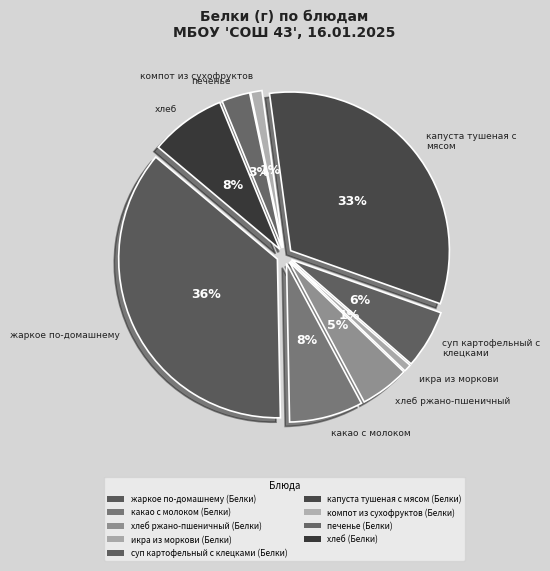

What is the ratio of the value at хлеб ржано-пшеничный (Белки) to the value at какао с молоком (Белки)?

0.7